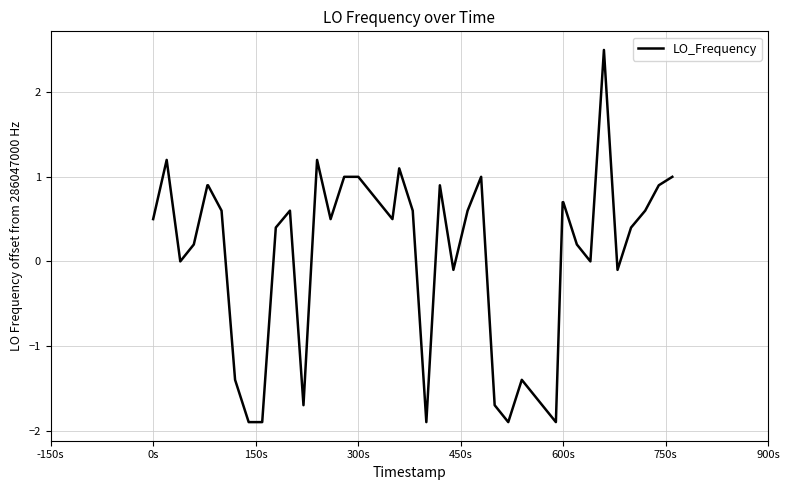

Reading left to right, list all the values displayed in this chart.

0.5	1.2	0.0	0.2	0.9	0.9	0.6	-1.4	-1.9	-1.9	0.4	0.6	-1.7	1.2	0.5	1.0	1.0	1.0	0.5	1.1	0.6	-1.9	0.9	-0.1	0.6	1.0	-1.7	-1.9	-1.4	-1.9	0.7	0.7	0.2	0.0	2.5	-0.1	0.4	0.6	0.9	1.0